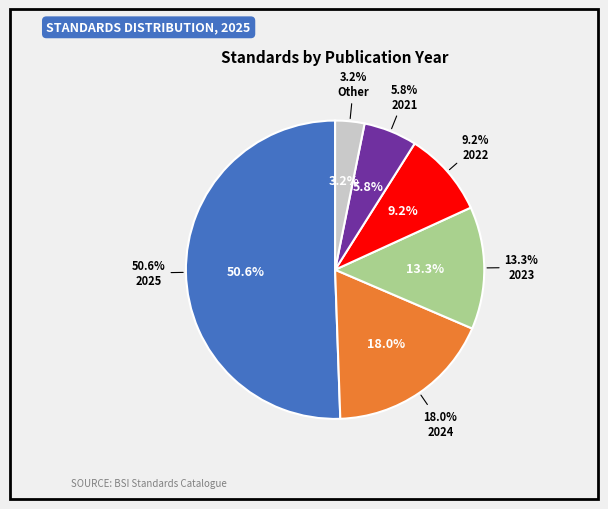

What portion of the pie excludes 3?

86.0%